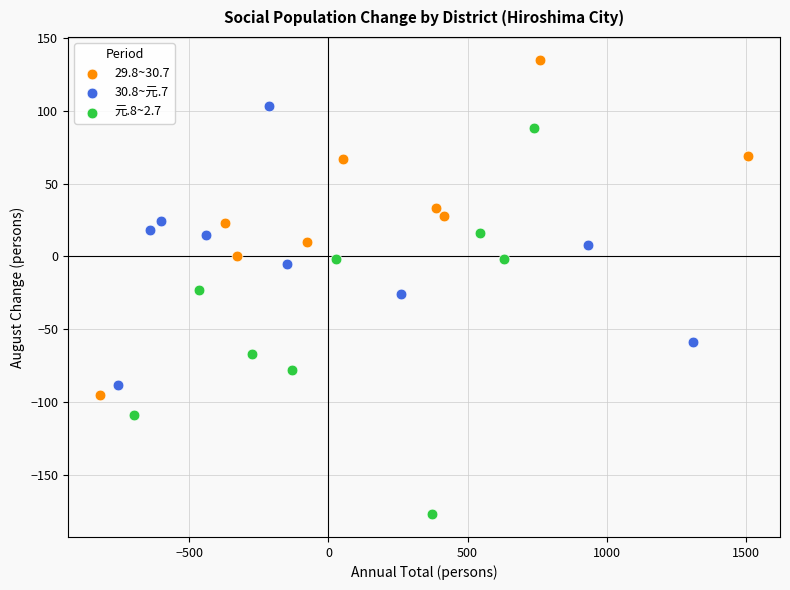

Which series reaches the minimum Y coordinate?

元.8~2.7